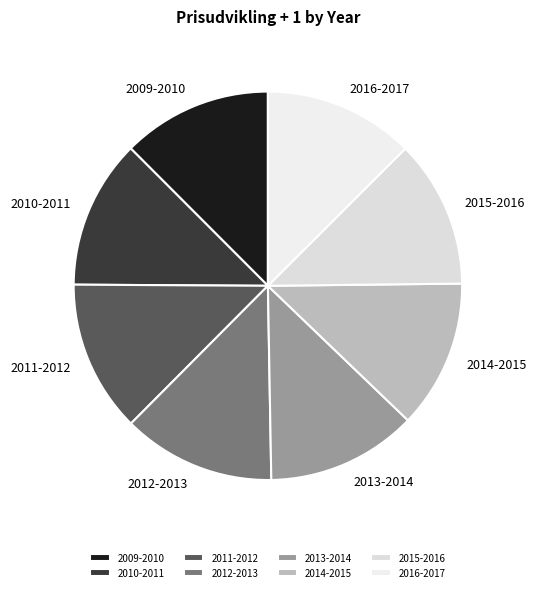

How many segments does this pie chart have?

8